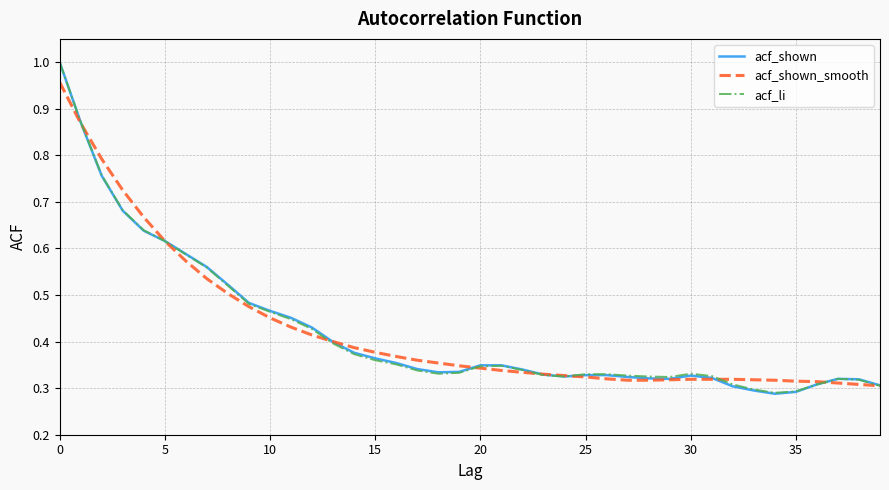

What is the minimum value shown in the chart?

0.3